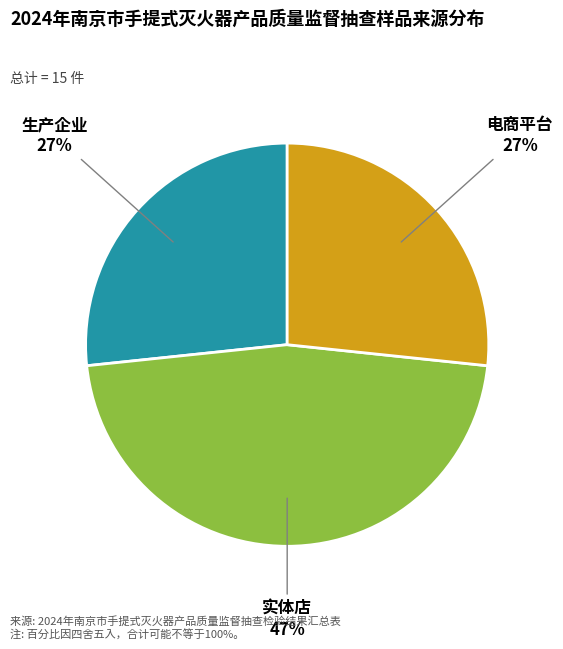

To the nearest percent, what is the difference between the 实体店 and 电商平台 slice percentages?

20%